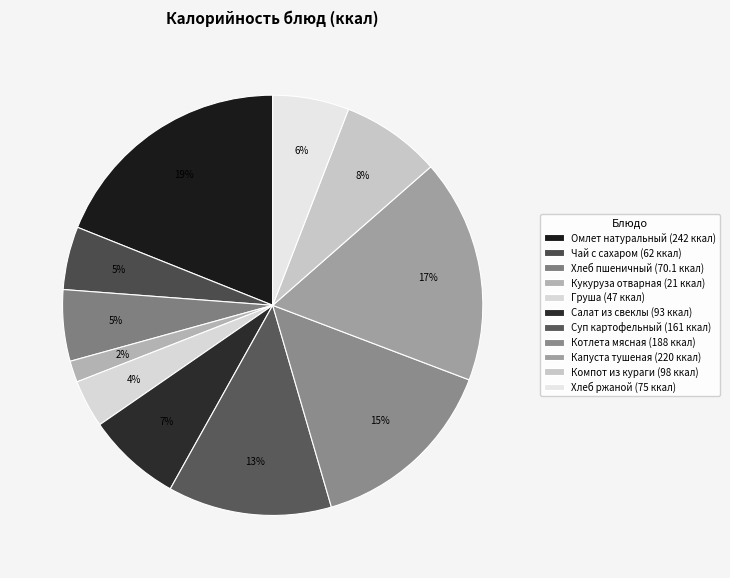

To the nearest percent, what portion does Чай с сахаром represent?

5%